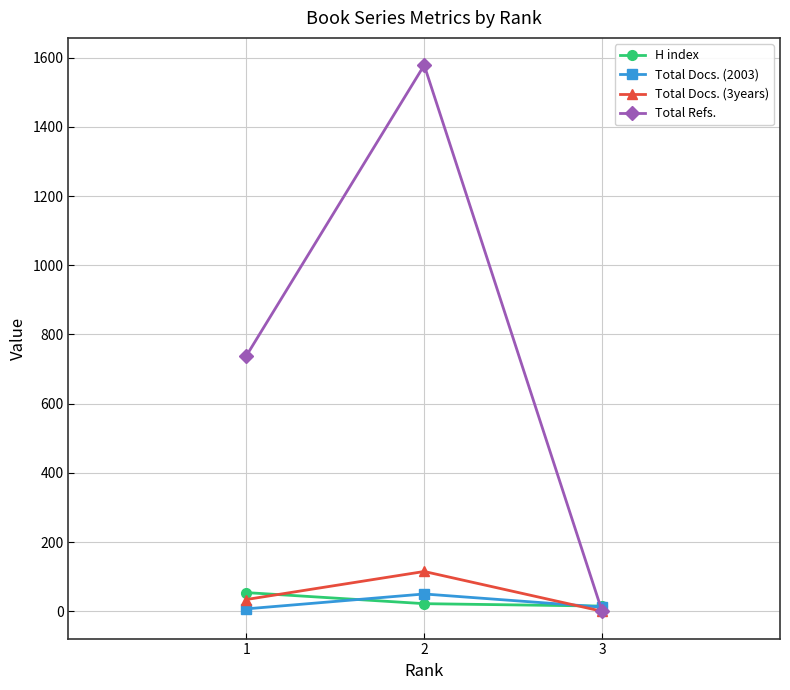

What is the lowest value of the Total Docs. (2003) series?

7